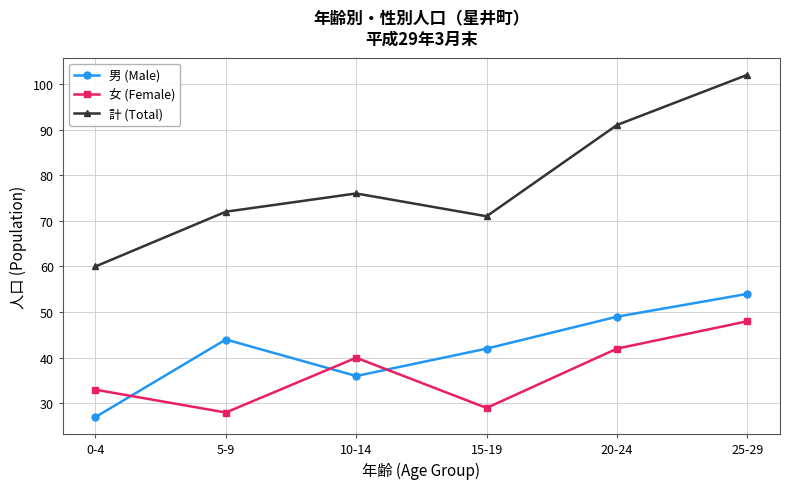

True or false: 女 (Female) and 計 (Total) cross at least once.

False